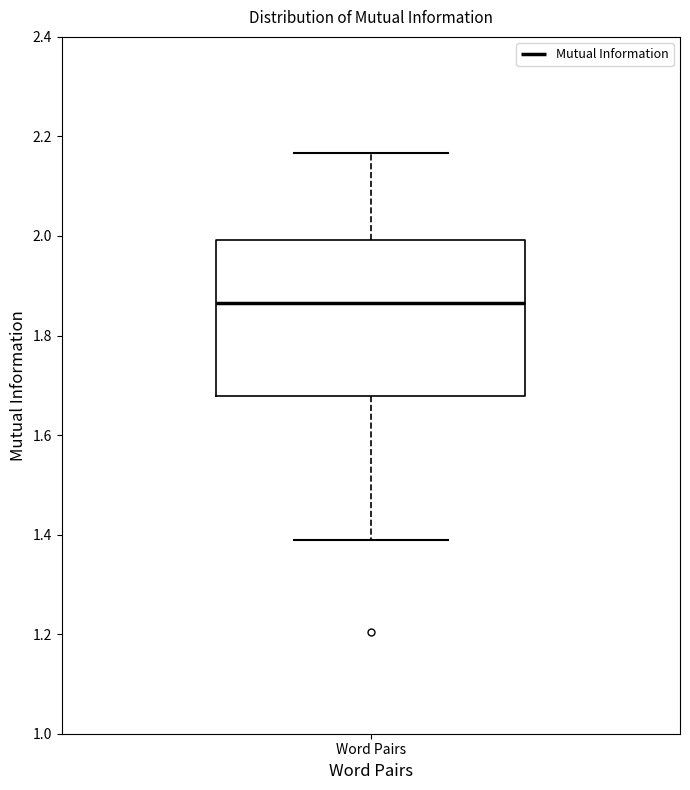

Transcribe this box plot: give where the median line is, the range the box spans, and where the two whiskers end, as read against the y-axis. The values are not printed on the chart, so give them approximately, as read against the axis.

median 1.86, box 1.68 to 2.00, whiskers 1.38 to 2.16